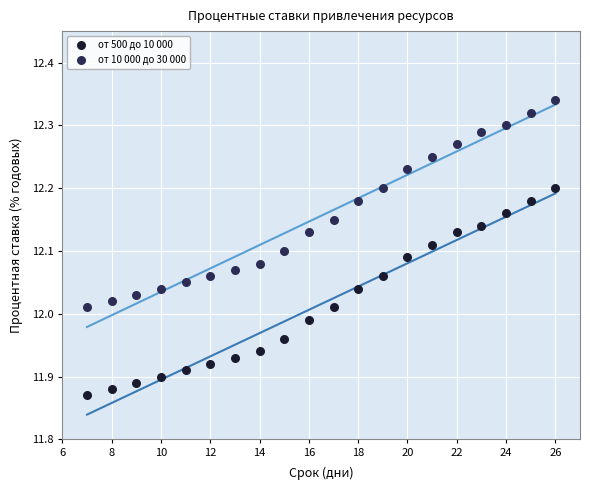

Which series reaches the minimum Y coordinate?

от 500 до 10 000